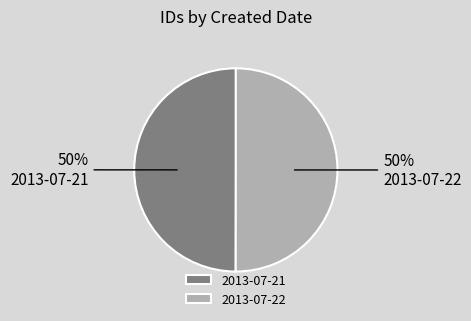

True or false: 2013-07-21 accounts for 62% of the total.

False